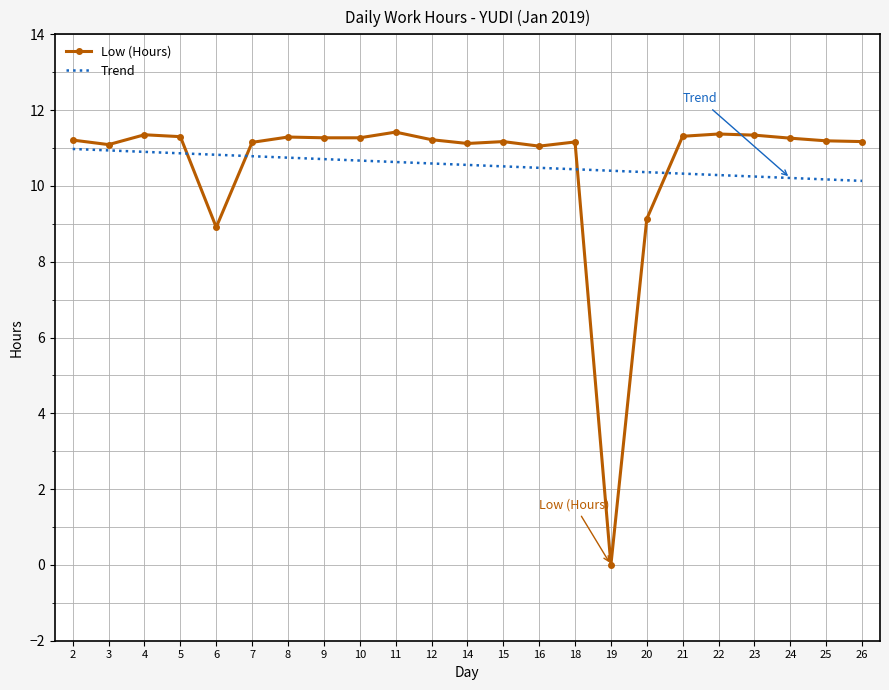

What is the difference between the maximum and minimum values in the Trend series?

0.8